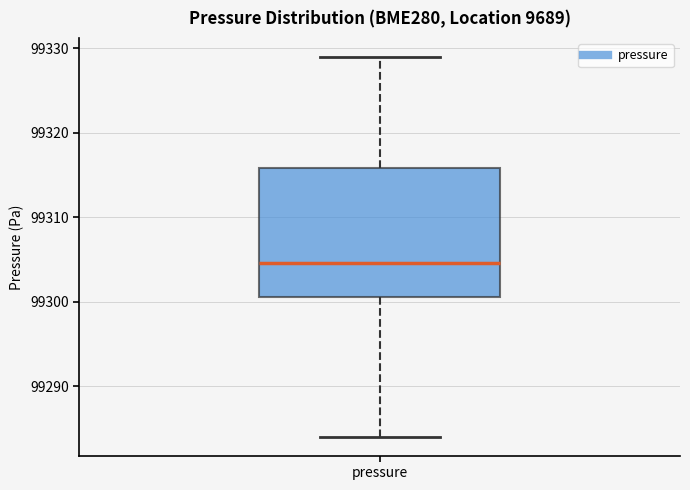

Where is the lower edge of the box for pressure on the y-axis? The values are not printed on the chart, so give them approximately, as read against the axis.

99301